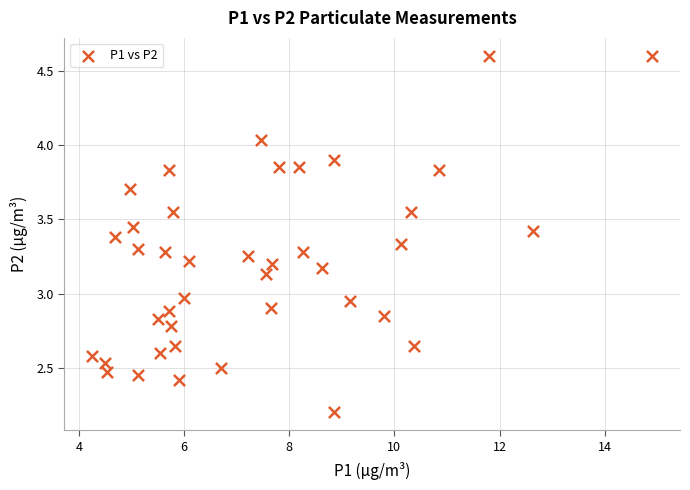

What is the range of Y values (max minus min)?

2.4